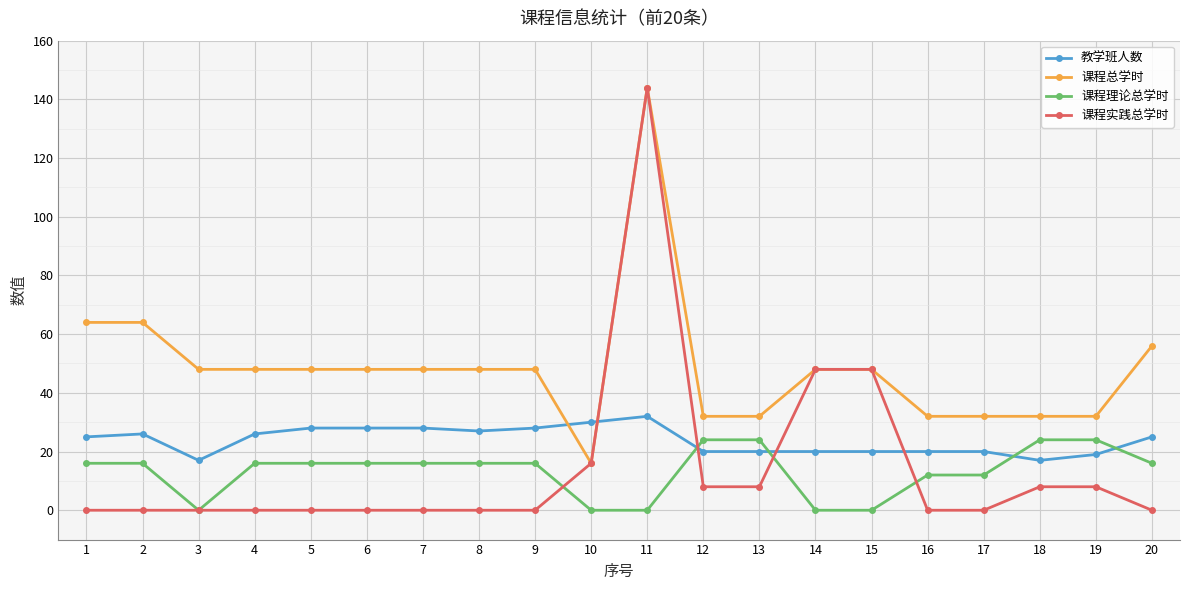

Count the number of categories in the chart.

20